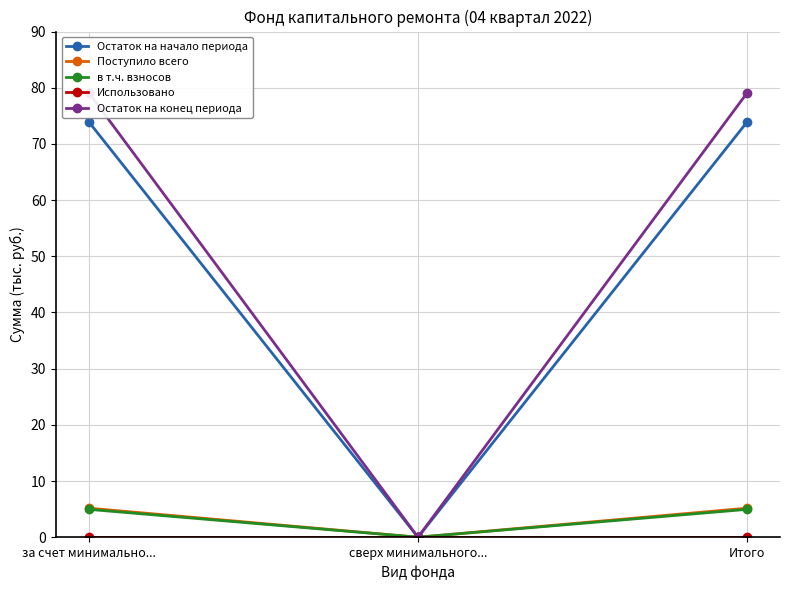

At сверх минимального..., list the series in order from smallest to largest.

Остаток на начало периода, Поступило всего, в т.ч. взносов, Использовано, Остаток на конец периода